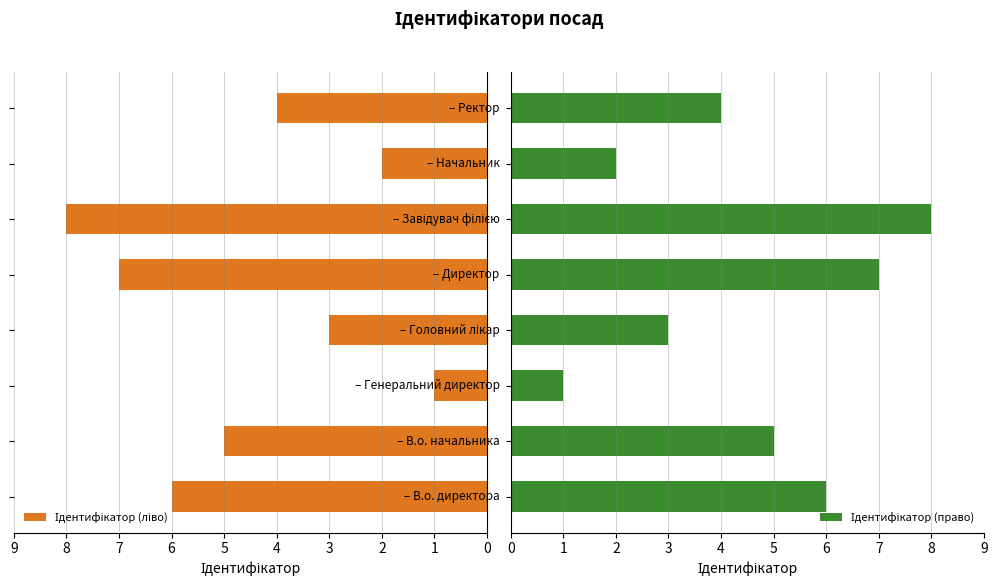

What is the sum of the Ідентифікатор (ліво) values at 6 and 1?

7